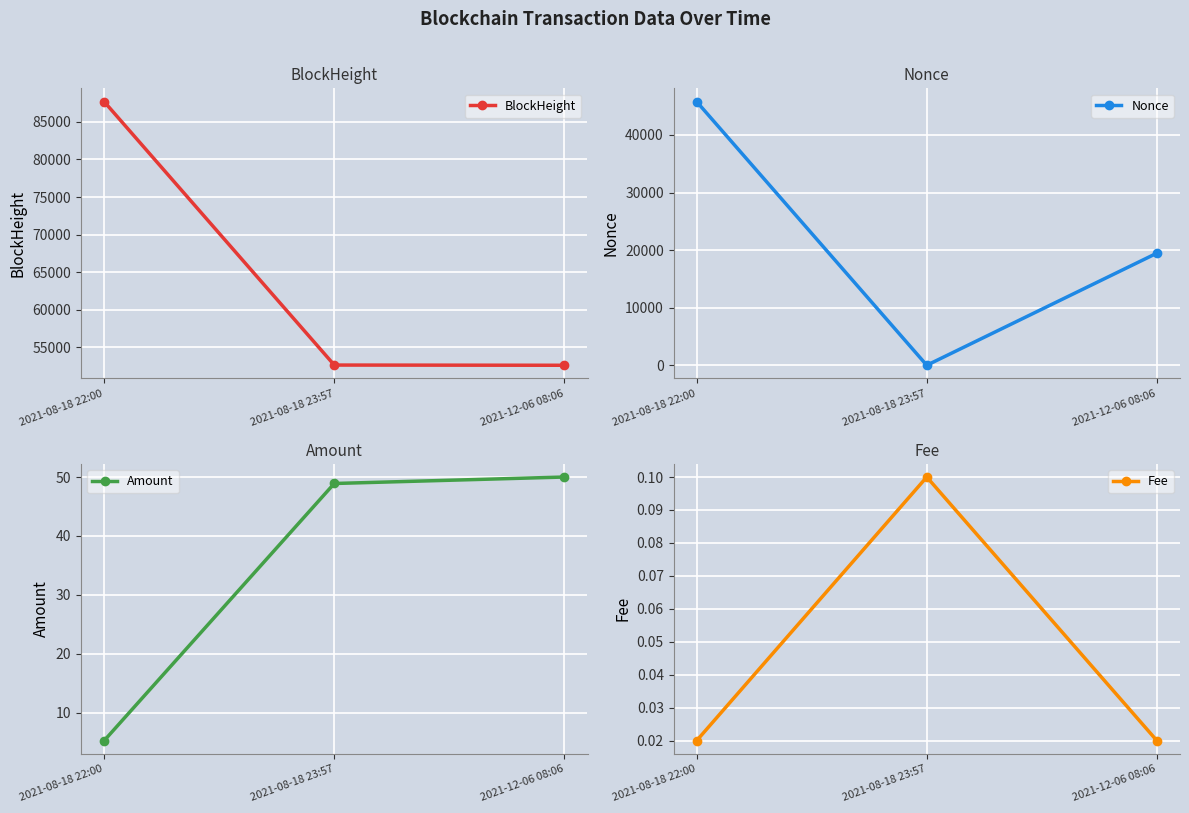

Where is Fee nearest to the value 0?

2021-08-18 22:00